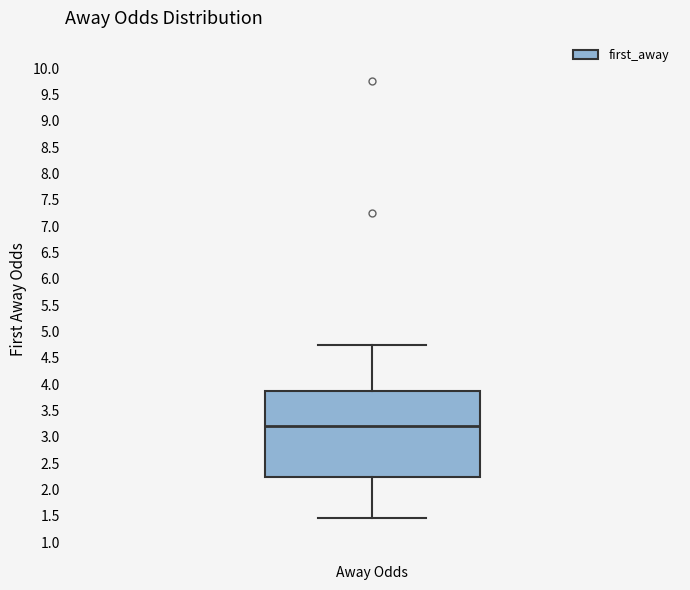

Transcribe this box plot: give where the median line is, the range the box spans, and where the two whiskers end, as read against the y-axis. The values are not printed on the chart, so give them approximately, as read against the axis.

median 3.20, box 2.25 to 3.90, whiskers 1.45 to 4.75